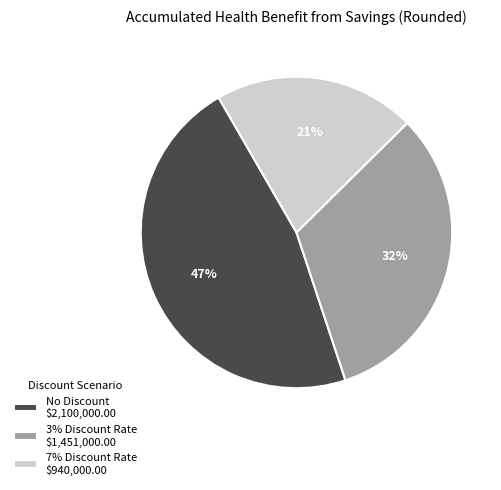

Is 7% Discount Rate the majority of the pie?

No